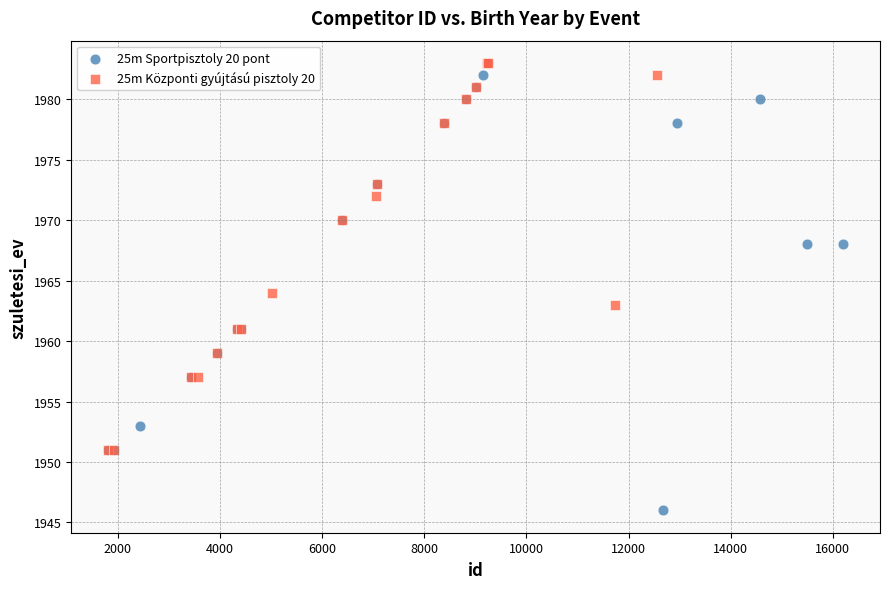

Which series reaches the minimum Y coordinate?

25m Sportpisztoly 20 pont